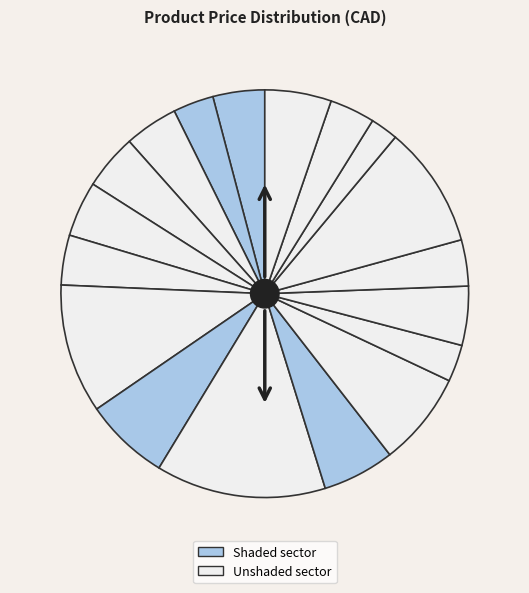

Count the number of slices in the pie.

18